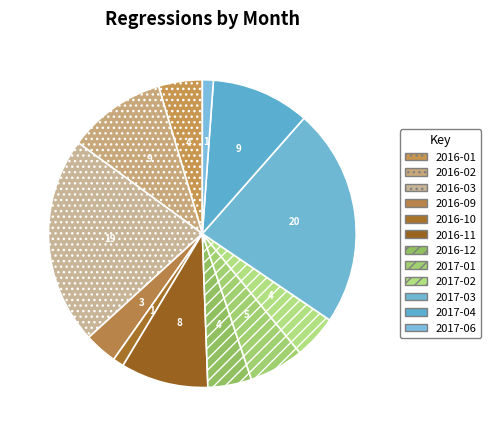

How many slices are in this pie chart?

12